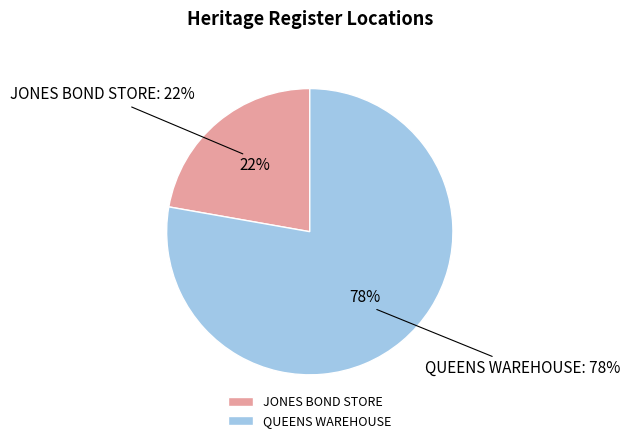

Which slice is the largest?

QUEENS WAREHOUSE